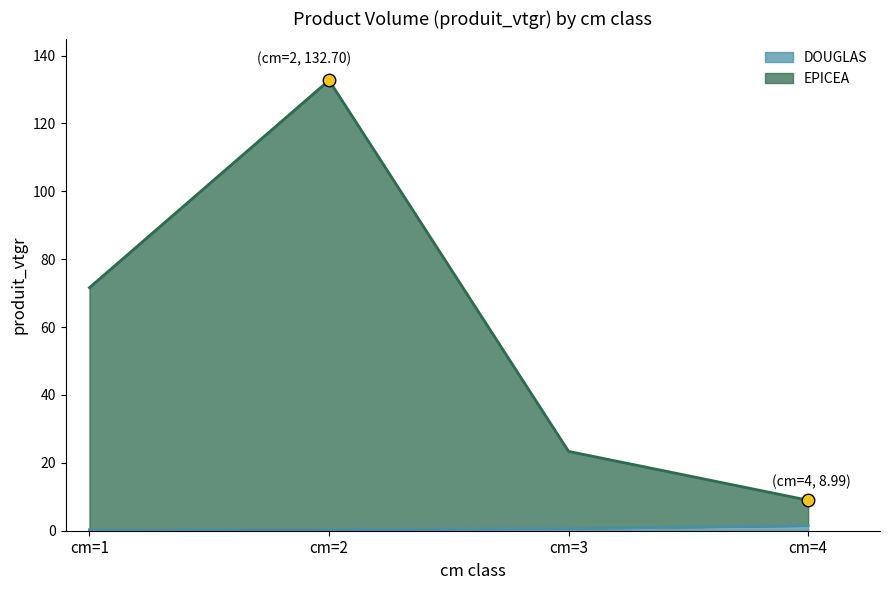

Reading left to right, transcribe all the data shown in this chart.

DOUGLAS: cm=1=0.3	cm=2=0.4	cm=3=0.6	cm=4=1.5
EPICEA: cm=1=71.6	cm=2=132.7	cm=3=23.4	cm=4=9.0